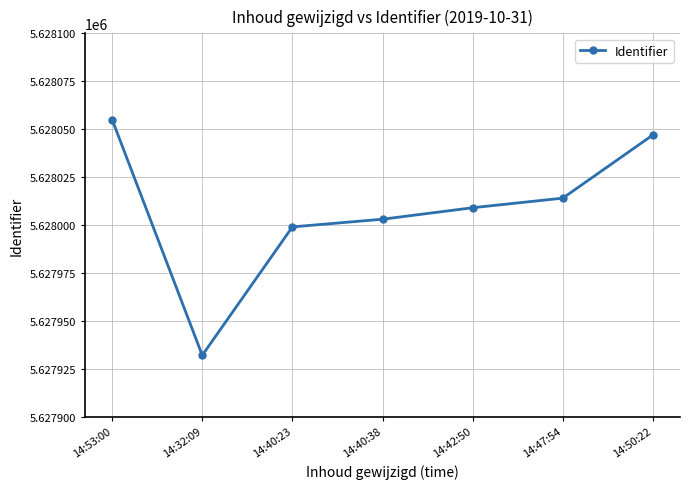

Reading right to left, extract all data points from this chart.

5628047	5628014	5628009	5628003	5627999	5627932	5628055